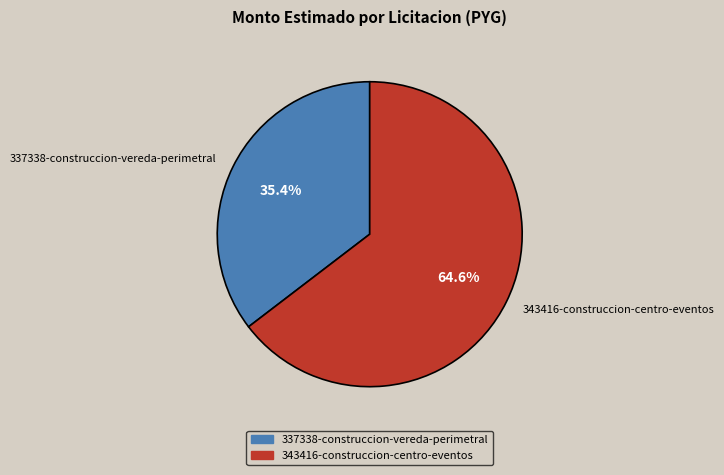

How many segments does this pie chart have?

2